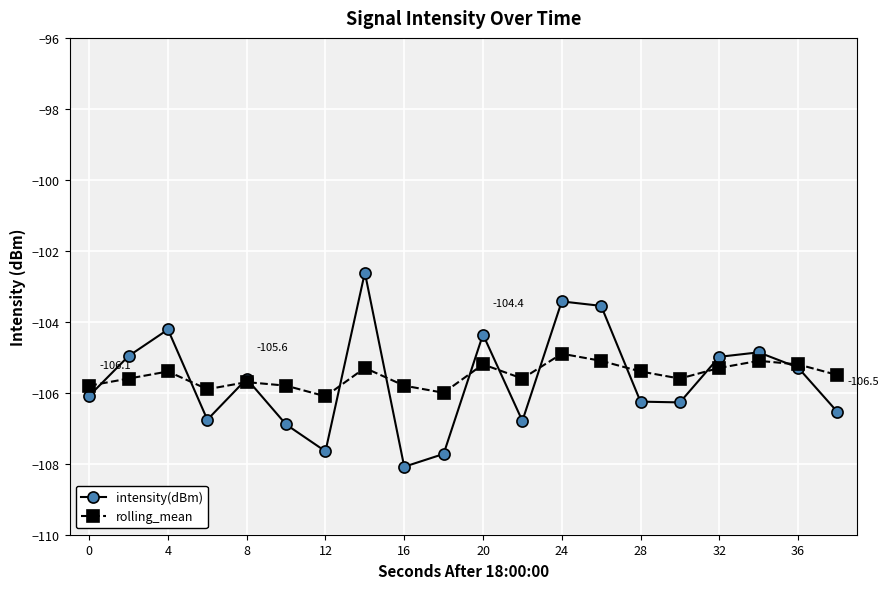

Which series has the largest total across all categories?

rolling_mean